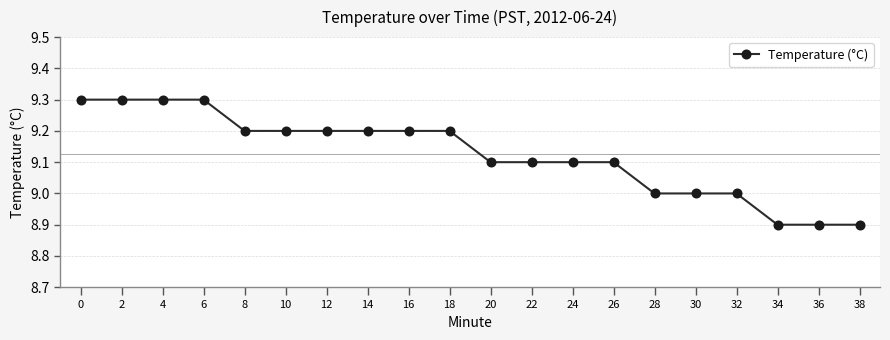

What is the sum of the values at 34 and 18?

18.1